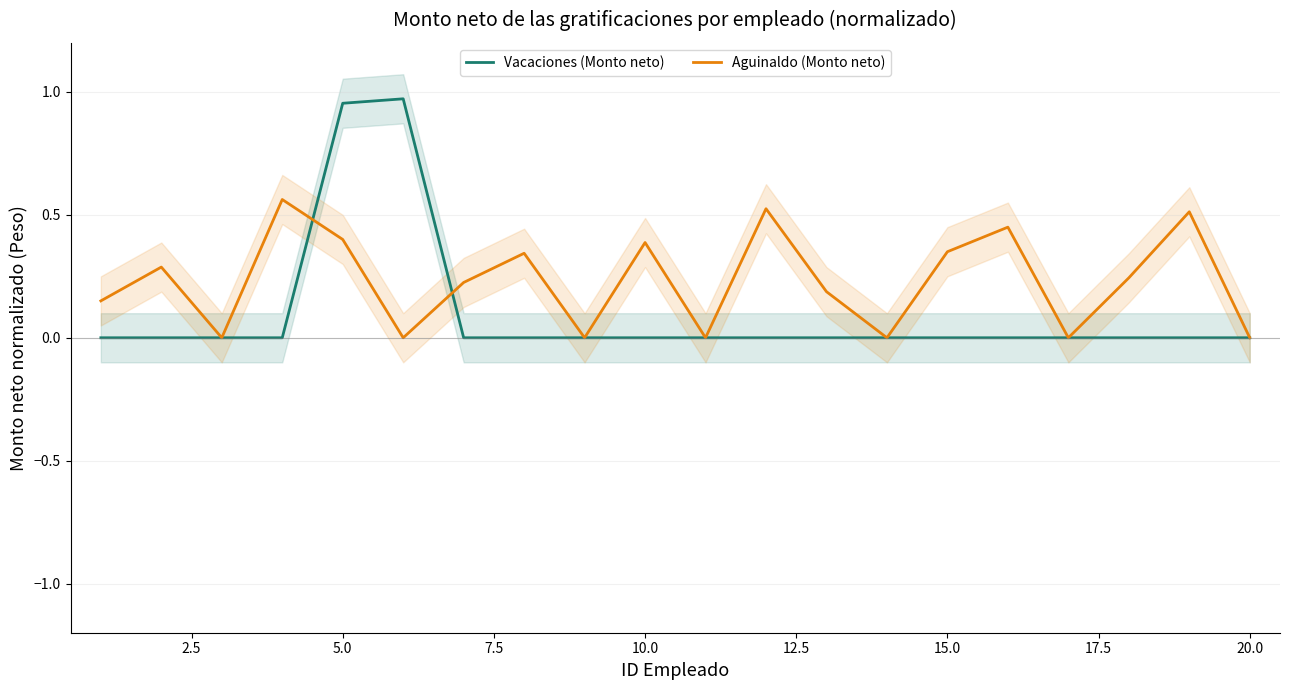

Count the number of categories in the chart.

20